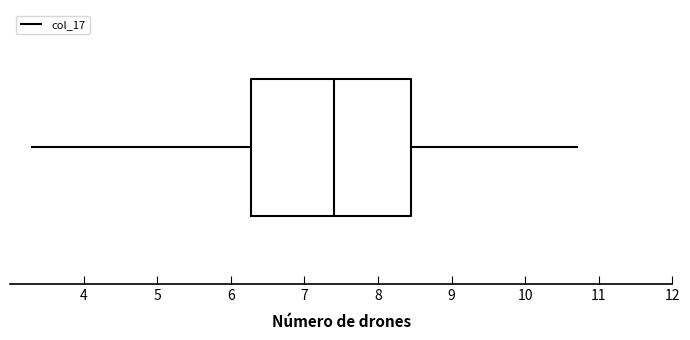

Read this box plot against the x-axis: the position of the median line, the range covered by the box, and the ends of both whiskers. The values are not printed on the chart, so give them approximately, as read against the axis.

median 7.4, box 6.3 to 8.5, whiskers 3.3 to 10.7